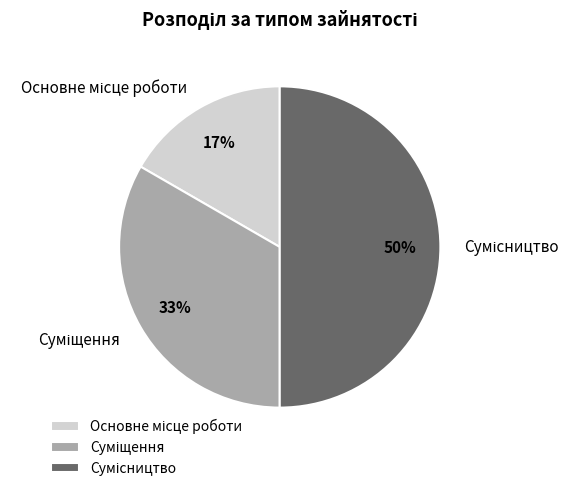

To the nearest percent, what is the difference between the largest and smallest slice percentages?

33%